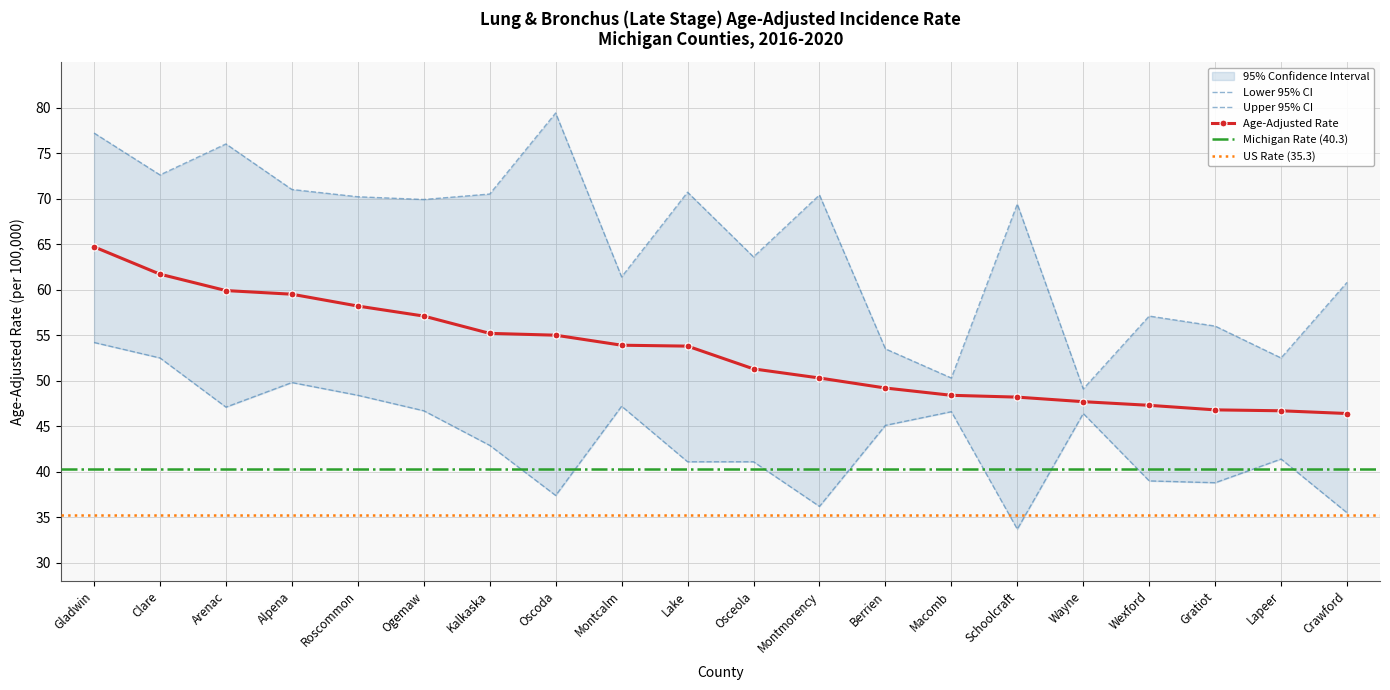

Which series has the widest spread of values?

Upper 95% CI